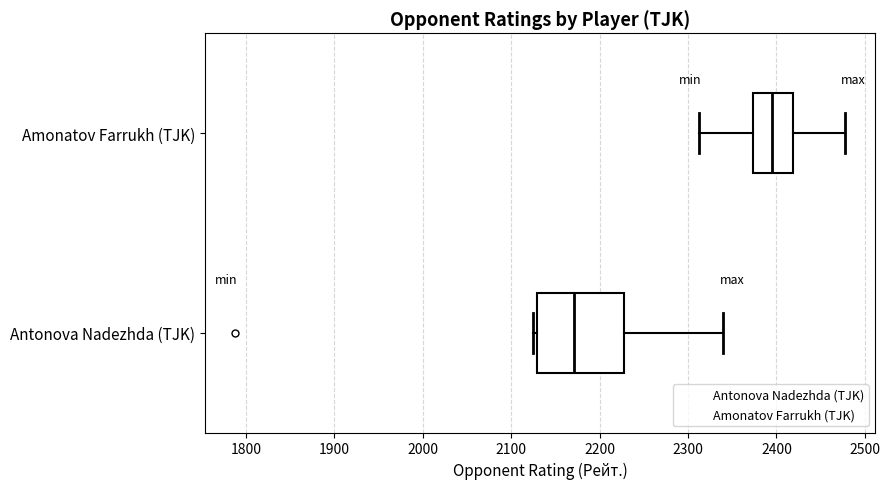

Where is the left edge of the box for Antonova Nadezhda (TJK) on the x-axis? The values are not printed on the chart, so give them approximately, as read against the axis.

2130